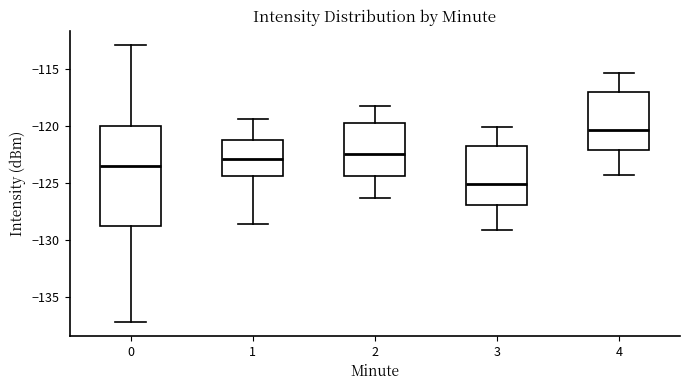

Reading left to right, transcribe this box plot: for each box, give where its median line is, the range the box spans, and where its two whiskers end, as read against the y-axis. The values are not printed on the chart, so give them approximately, as read against the axis.

0: median -123.5, box -128.5 to -120.0, whiskers -137.0 to -113.0
1: median -123.0, box -124.5 to -121.0, whiskers -128.5 to -119.5
2: median -122.5, box -124.5 to -119.5, whiskers -126.5 to -118.0
3: median -125.0, box -127.0 to -122.0, whiskers -129.0 to -120.0
4: median -120.5, box -122.0 to -117.0, whiskers -124.5 to -115.5